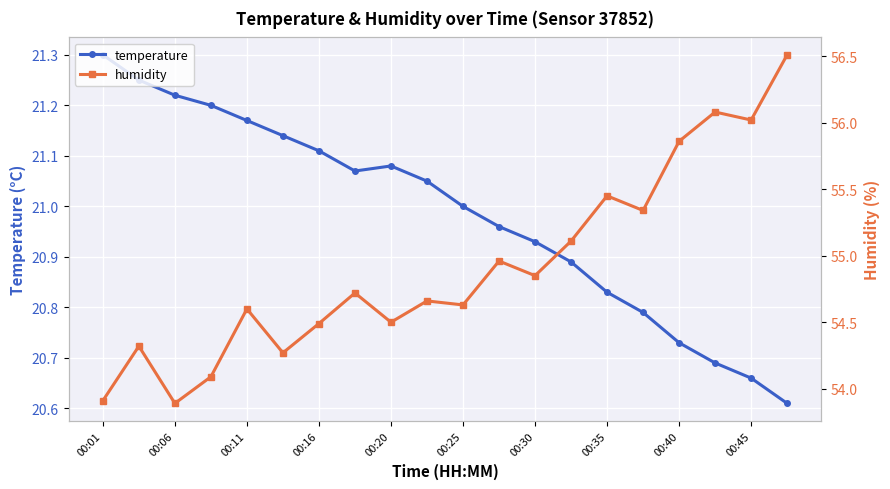

Which series has the largest total across all categories?

humidity